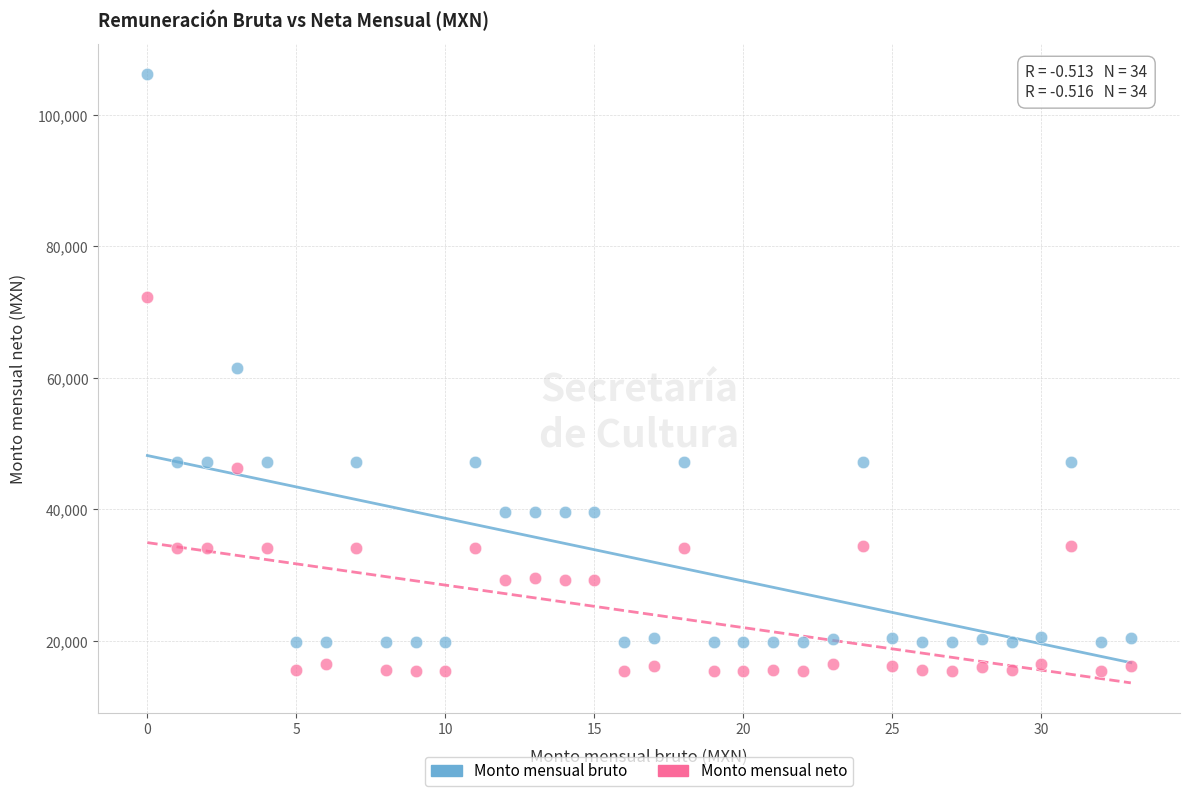

Which series reaches the maximum Y coordinate?

Monto mensual bruto